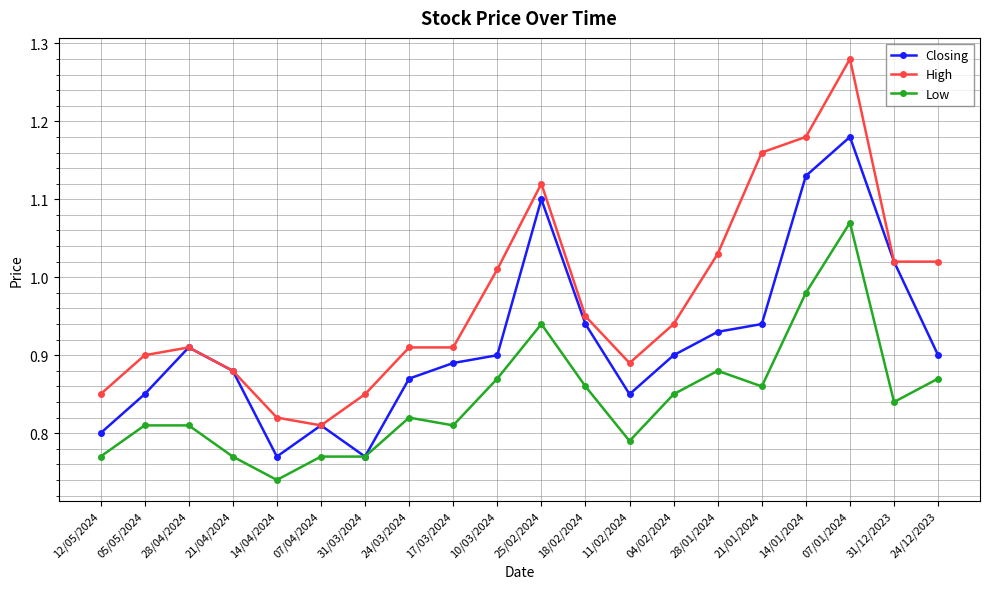

List the series in order of their overall mean, lowest first.

Low, Closing, High